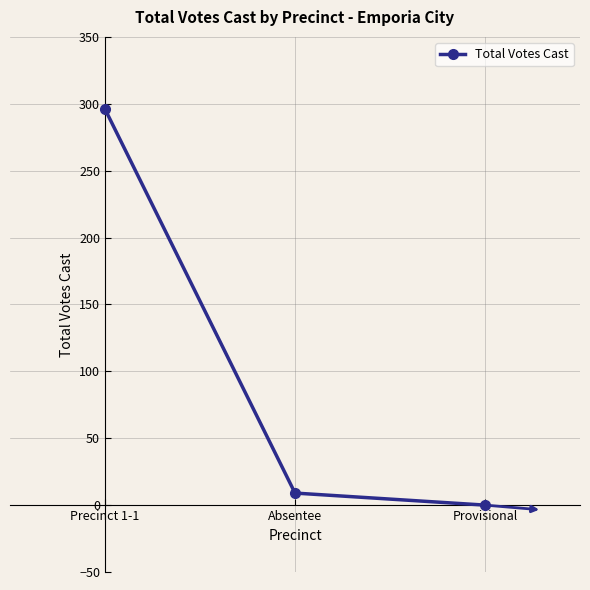

How many lines are shown in the chart?

1